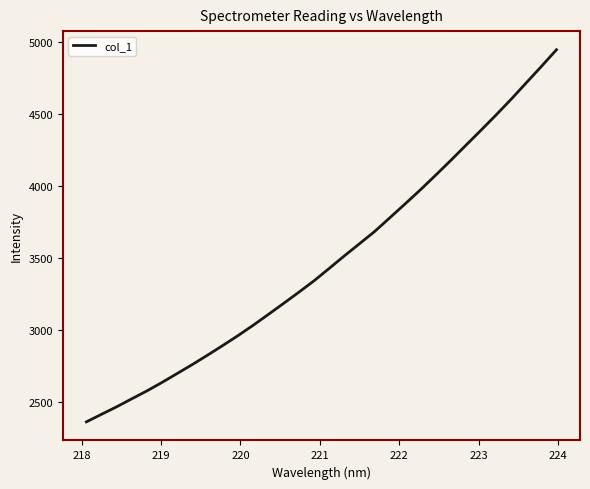

What is the maximum value shown in the chart?

4943.1